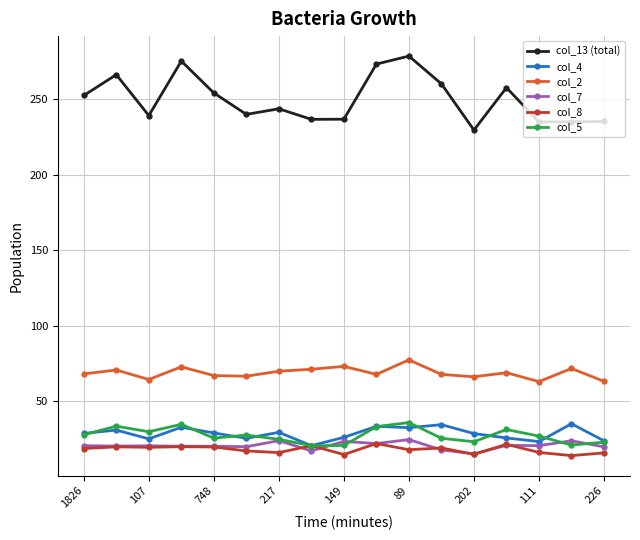

What is the value of the col_4 point at the 5th from the left?

29.1